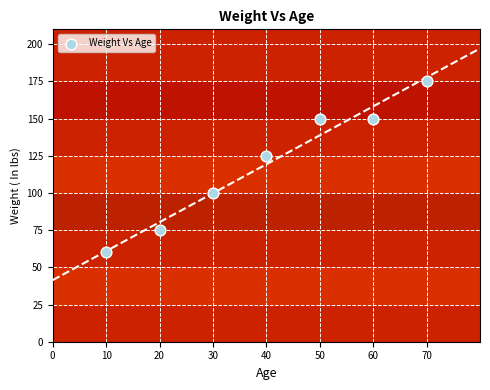

What Y value in the scatter plot is closest to 117?

125